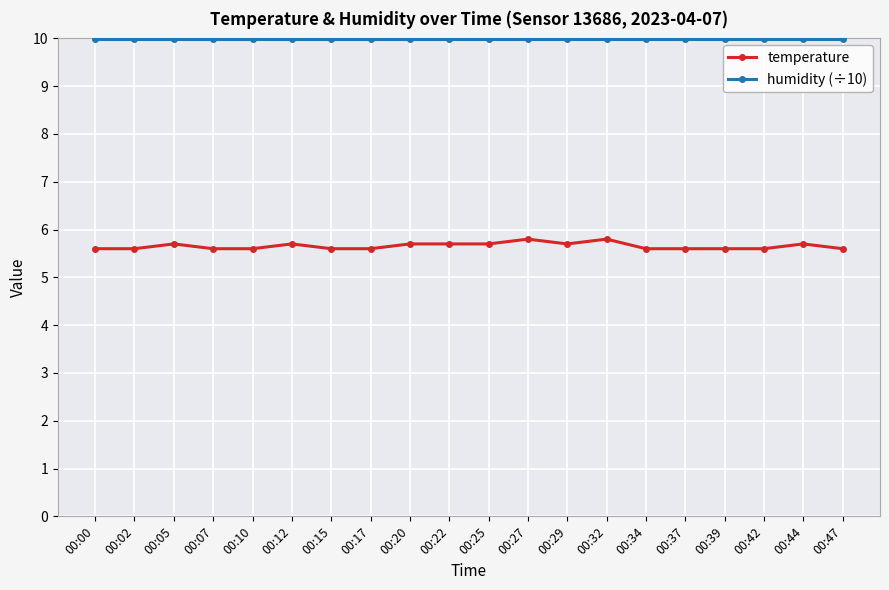

List the series in order of their overall mean, lowest first.

temperature, humidity (÷10)